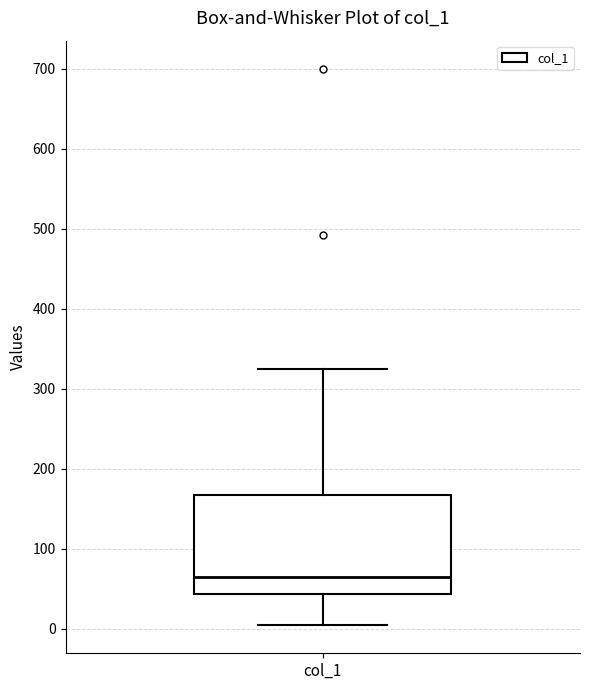

Read this box plot against the y-axis: the position of the median line, the range covered by the box, and the ends of both whiskers. The values are not printed on the chart, so give them approximately, as read against the axis.

median 70, box 40 to 170, whiskers 0 to 330